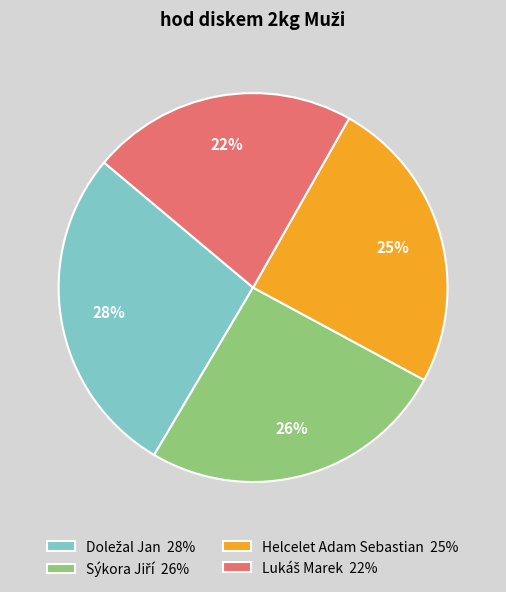

To the nearest percent, what is the average slice percentage?

25%